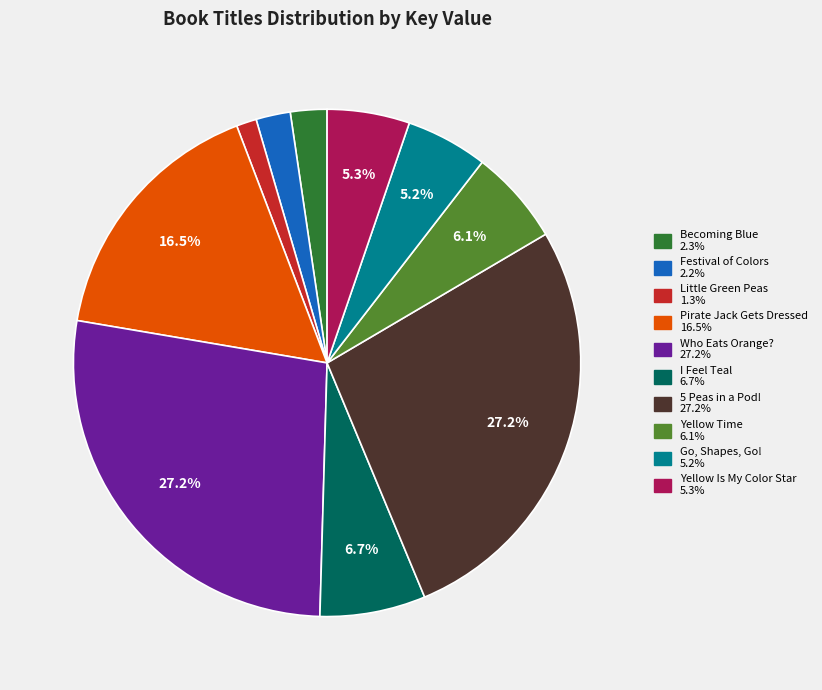

Count the number of slices in the pie.

10